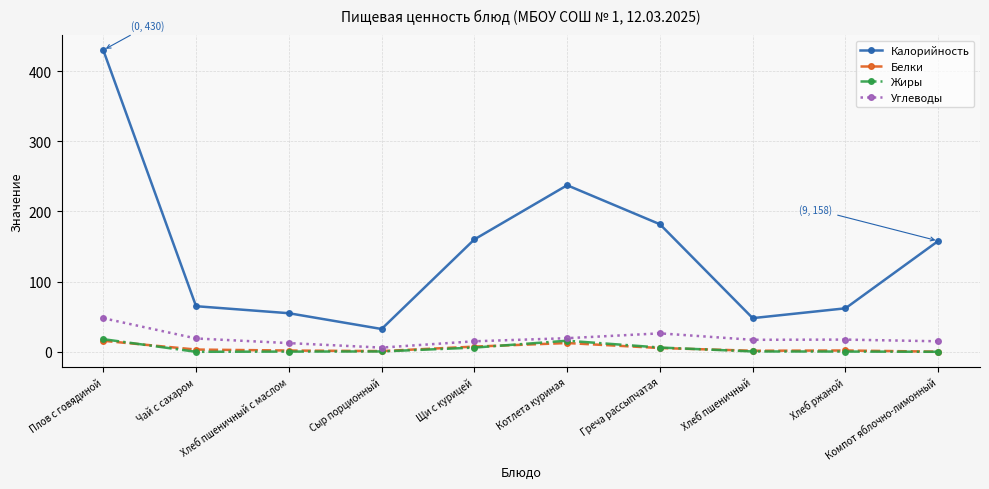

What value does the Углеводы series have at Котлета куриная?

19.4